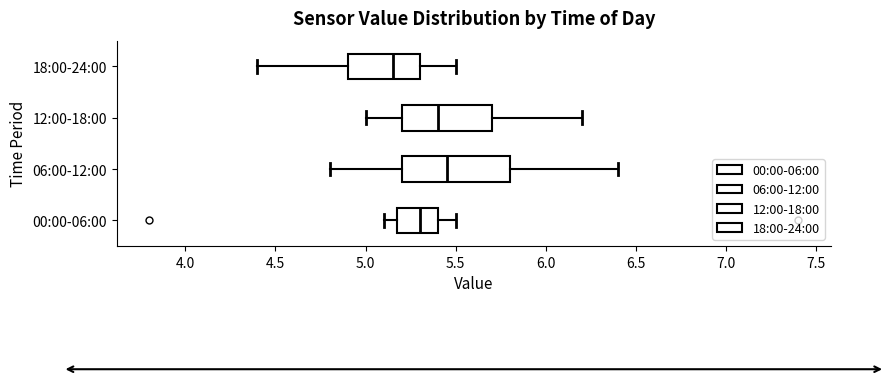

Reading bottom to top, transcribe this box plot: for each box, give where its median line is, the range the box spans, and where its two whiskers end, as read against the x-axis. The values are not printed on the chart, so give them approximately, as read against the axis.

00:00-06:00: median 5.30, box 5.20 to 5.40, whiskers 5.10 to 5.50
06:00-12:00: median 5.45, box 5.20 to 5.80, whiskers 4.80 to 6.40
12:00-18:00: median 5.40, box 5.20 to 5.70, whiskers 5.00 to 6.20
18:00-24:00: median 5.15, box 4.90 to 5.30, whiskers 4.40 to 5.50